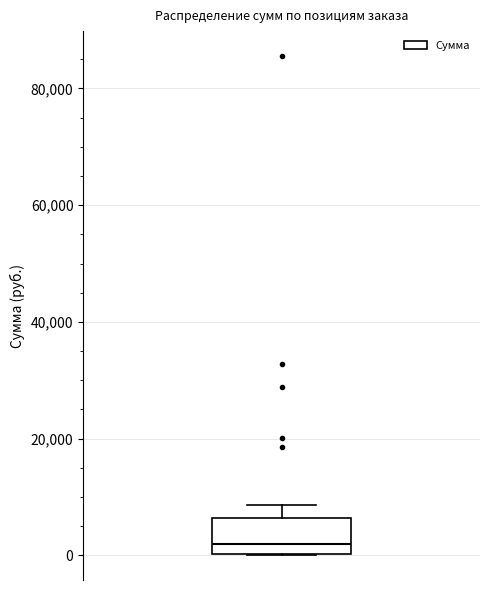

Transcribe this box plot: give where the median line is, the range the box spans, and where the two whiskers end, as read against the y-axis. The values are not printed on the chart, so give them approximately, as read against the axis.

median 2000, box 0 to 6000, whiskers 0 to 8000